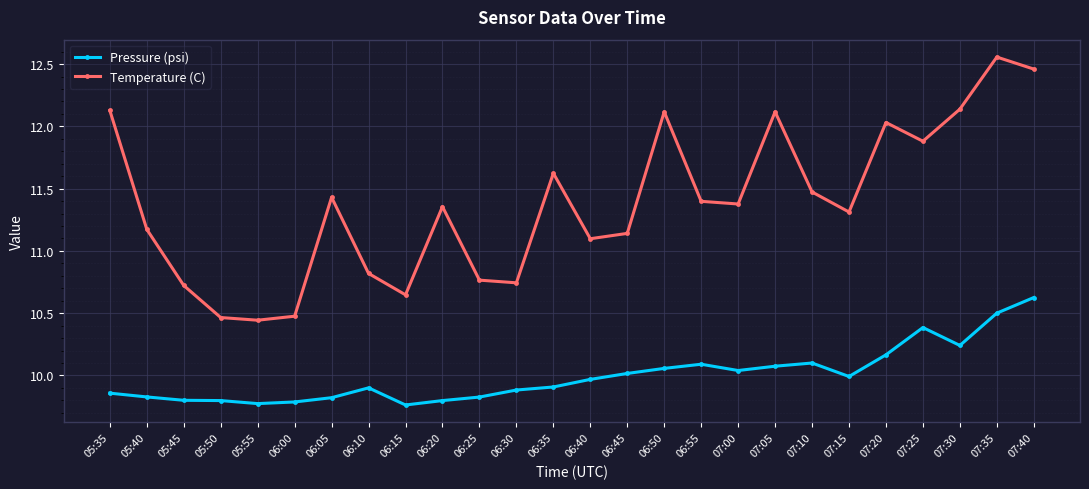

What is the sum of all Temperature (C) values?

295.9